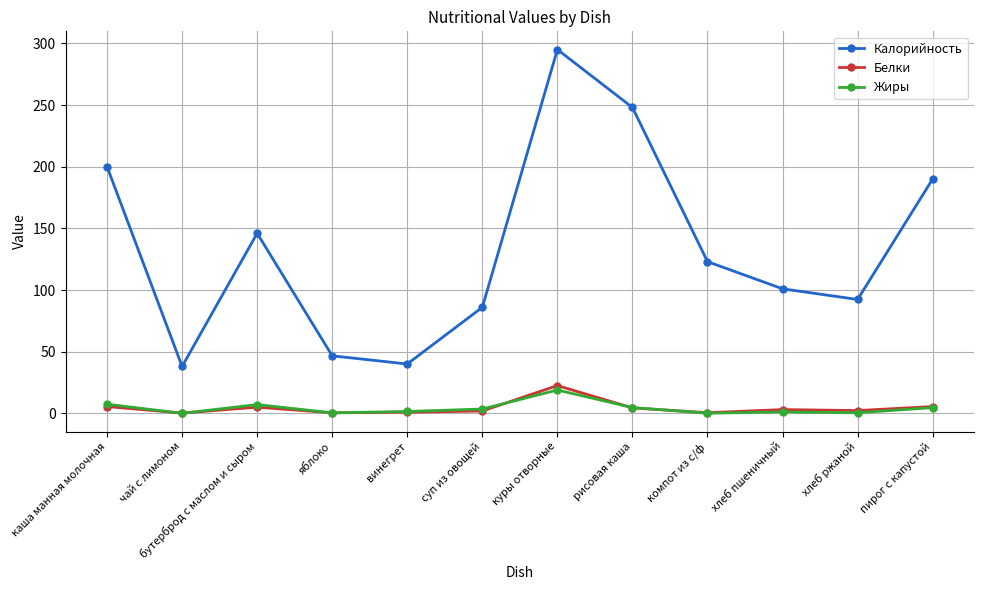

What is the value of the Калорийность point at the 4th from the left?

46.6